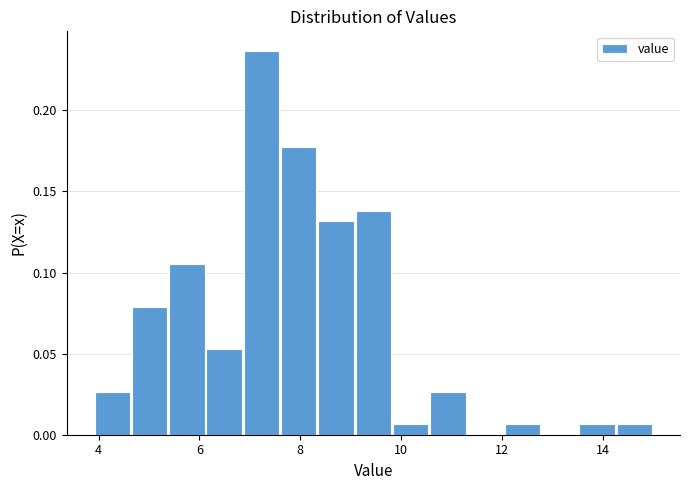

Read against the x-axis, roughly where is the centre of the tallest bar?

7.2